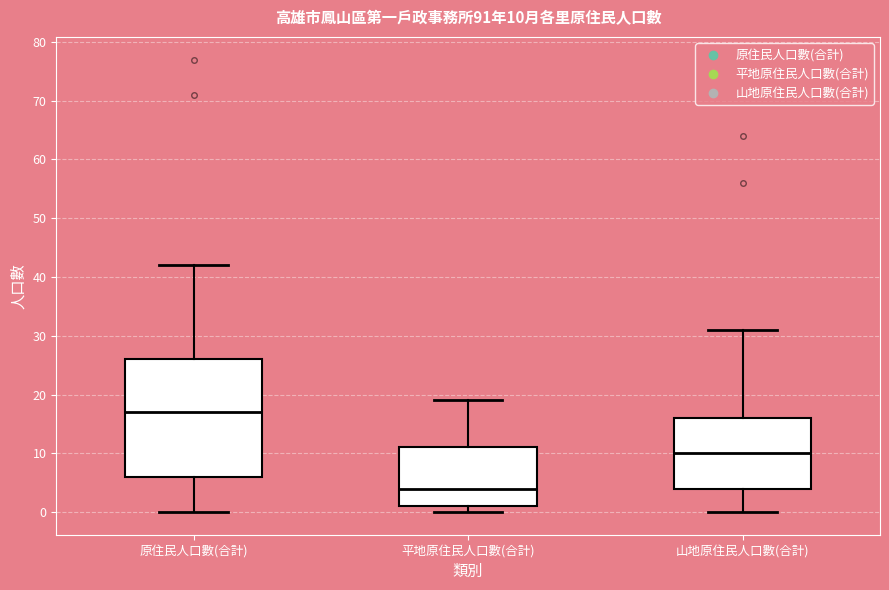

Which box is the tallest, from its lower edge to its upper edge?

原住民人口數(合計)